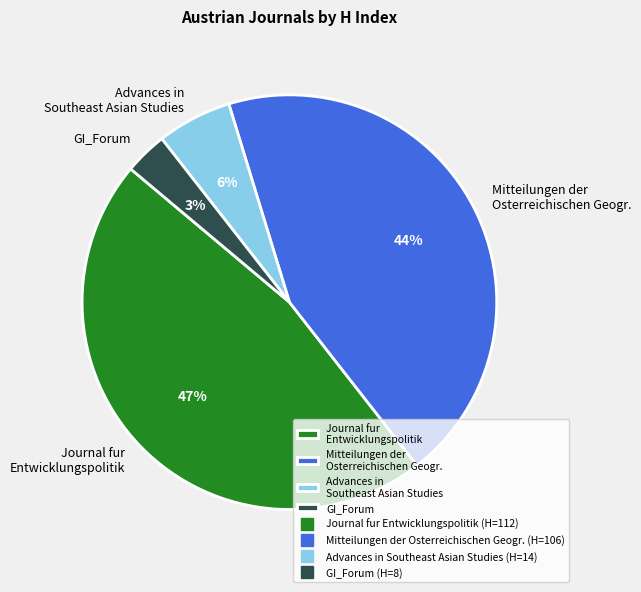

Which category has the biggest portion of the pie?

Journal fur Entwicklungspolitik